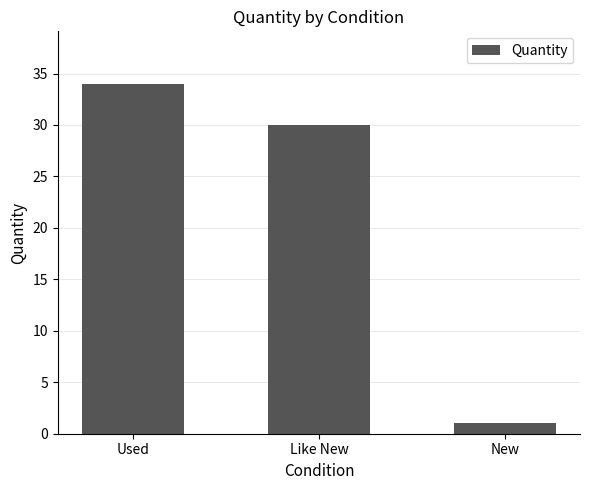

What is the change in value from Used to Like New?

-4